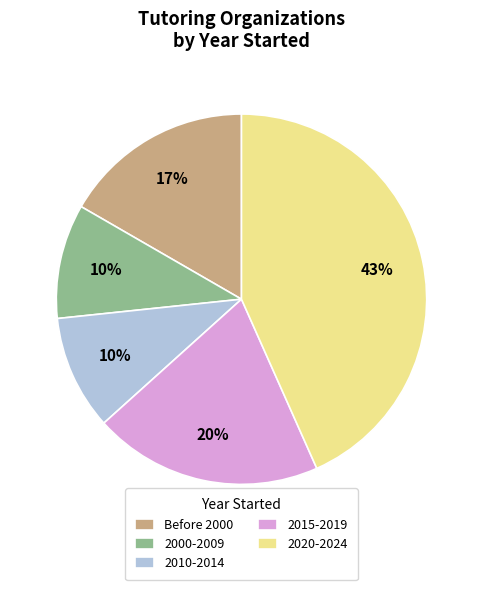

Which has a higher value, 2015-2019 or 2000-2009?

2015-2019